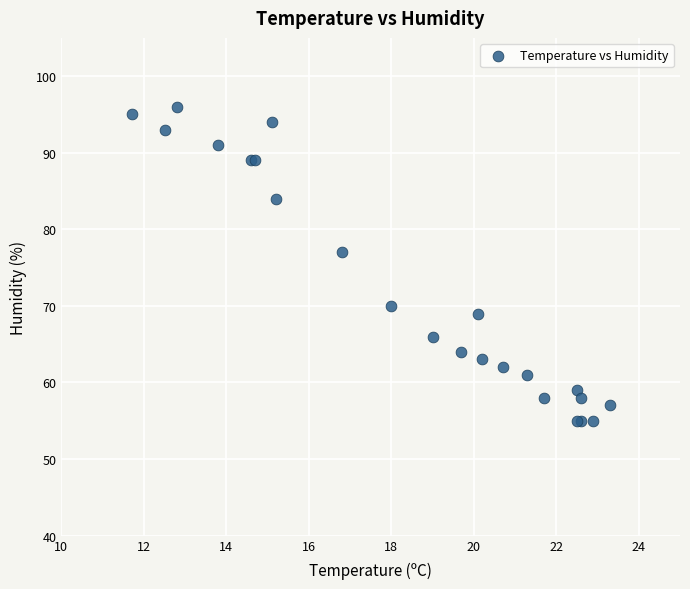

What Y value in the scatter plot is closest to 75?

77